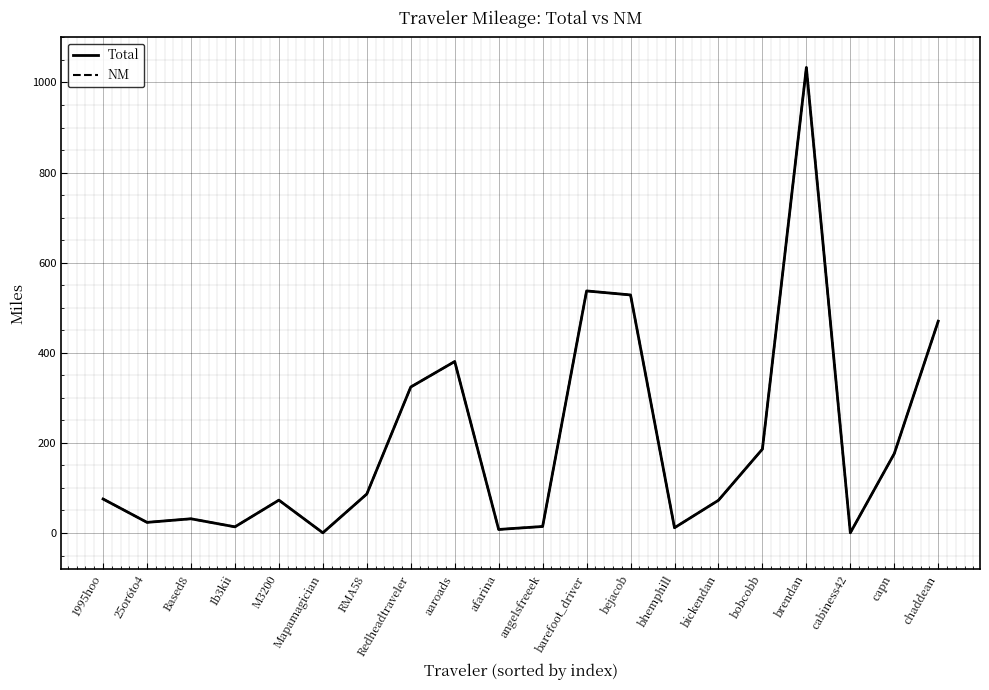

What is the difference between the second highest and minimum values in the NM series?

536.8